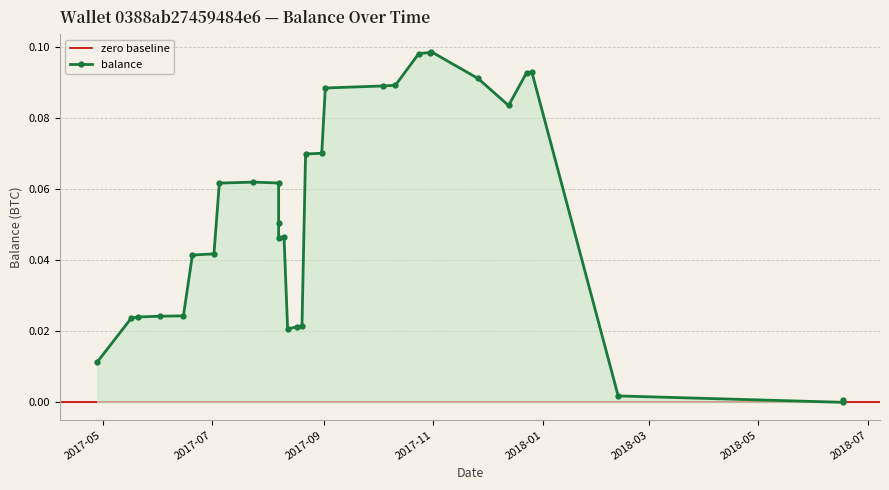

Count the number of data series in this chart.

1